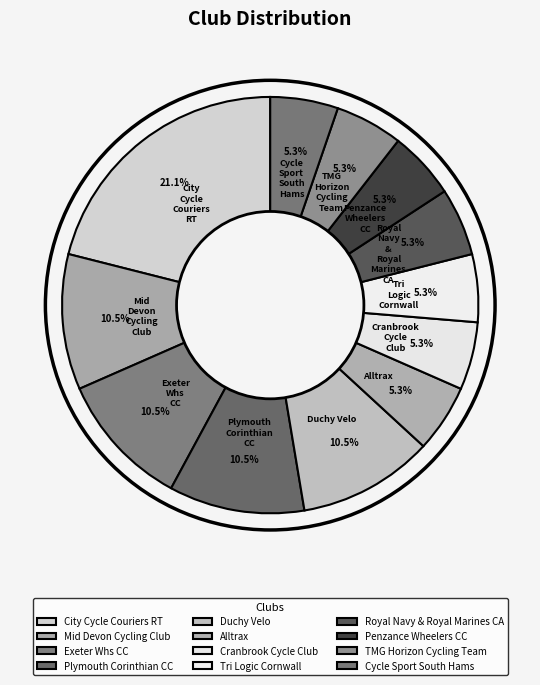

Is there a majority slice in this chart?

No